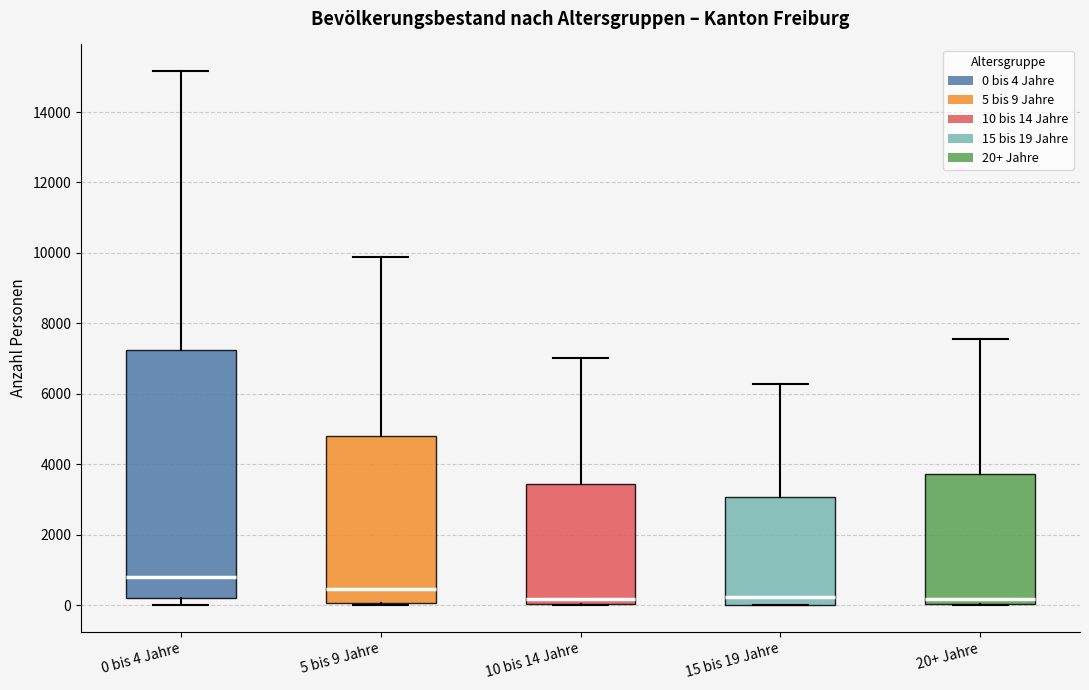

Reading left to right, read every box against the y-axis: the position of its median line, the range the box covers, and the ends of its whiskers. The values are not printed on the chart, so give them approximately, as read against the axis.

0 bis 4 Jahre: median 800, box 200 to 7200, whiskers 0 to 15200
5 bis 9 Jahre: median 400, box 0 to 4800, whiskers 0 to 9800
10 bis 14 Jahre: median 200, box 0 to 3400, whiskers 0 to 7000
15 bis 19 Jahre: median 200, box 0 to 3000, whiskers 0 to 6200
20+ Jahre: median 200, box 0 to 3800, whiskers 0 to 7600